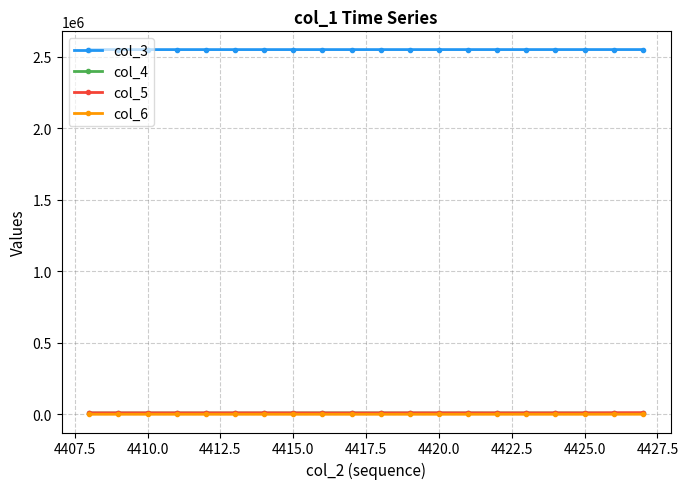

At how many categories does at least one series exceed 49412?

20